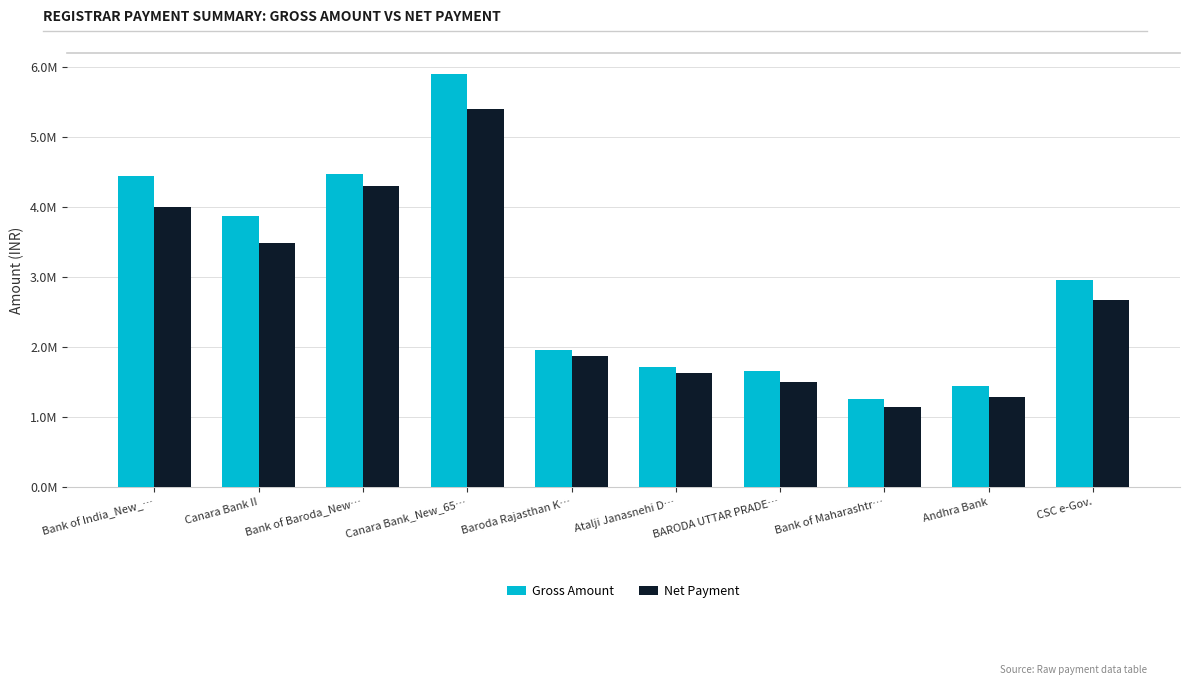

What is the label of the 8th bar from the left?

Bank of Maharashtr…